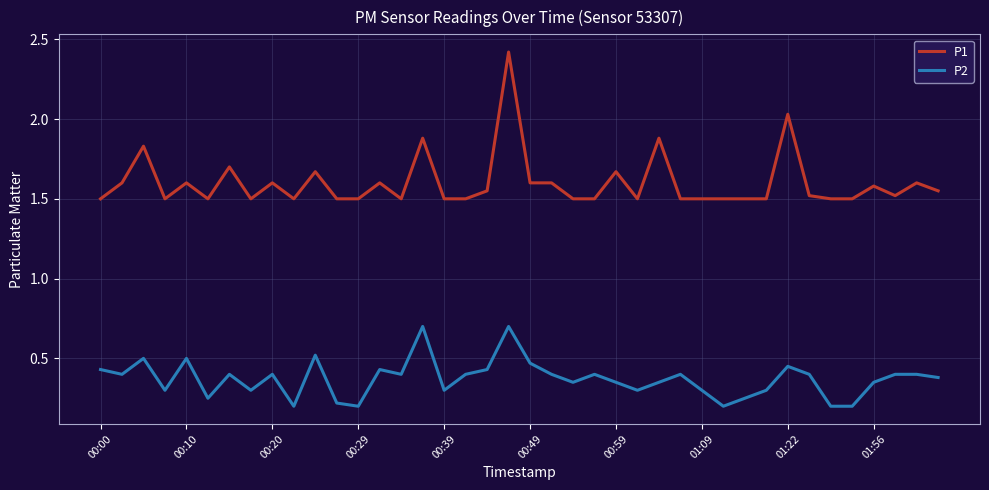

True or false: P1 and P2 intersect in this chart.

False